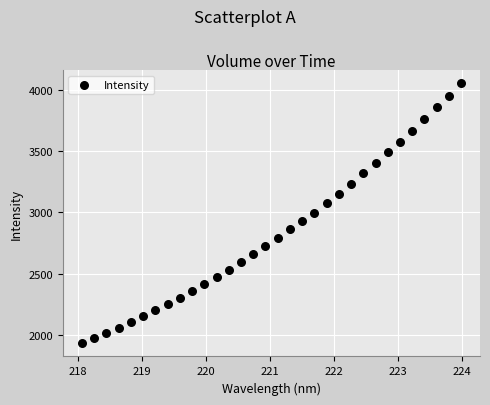

What is the range of X values (max minus min)?

5.9